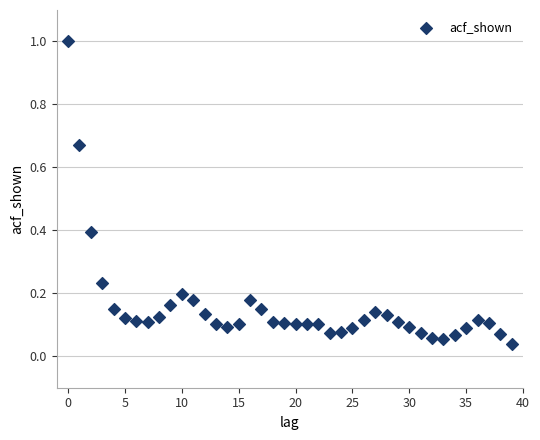

What is the range of Y values (max minus min)?

1.0